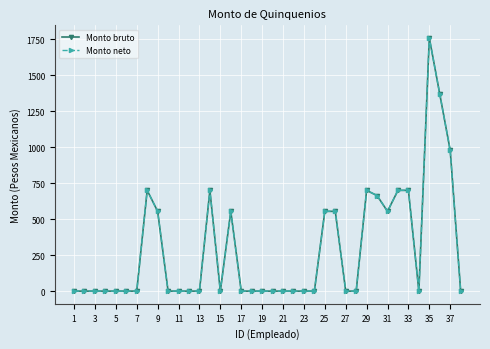

What is the maximum value shown in the chart?

1758.6